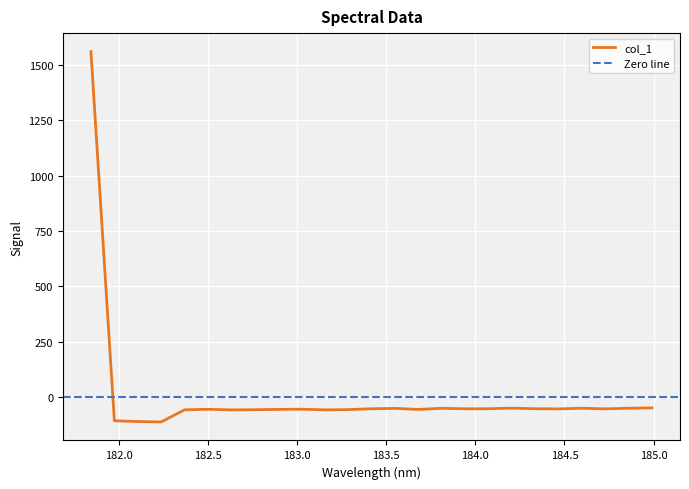

What is the minimum value for col_1?

-112.1